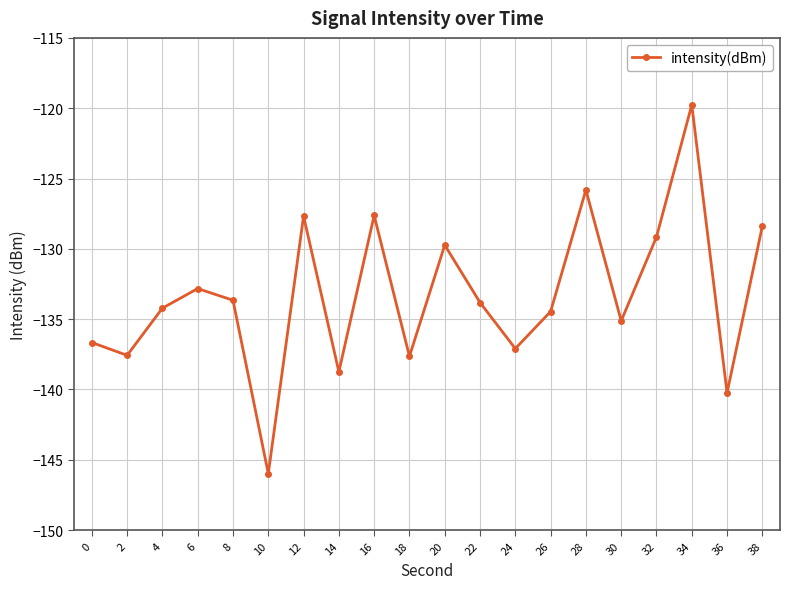

What is the change in value from 4 to 14?

-4.5